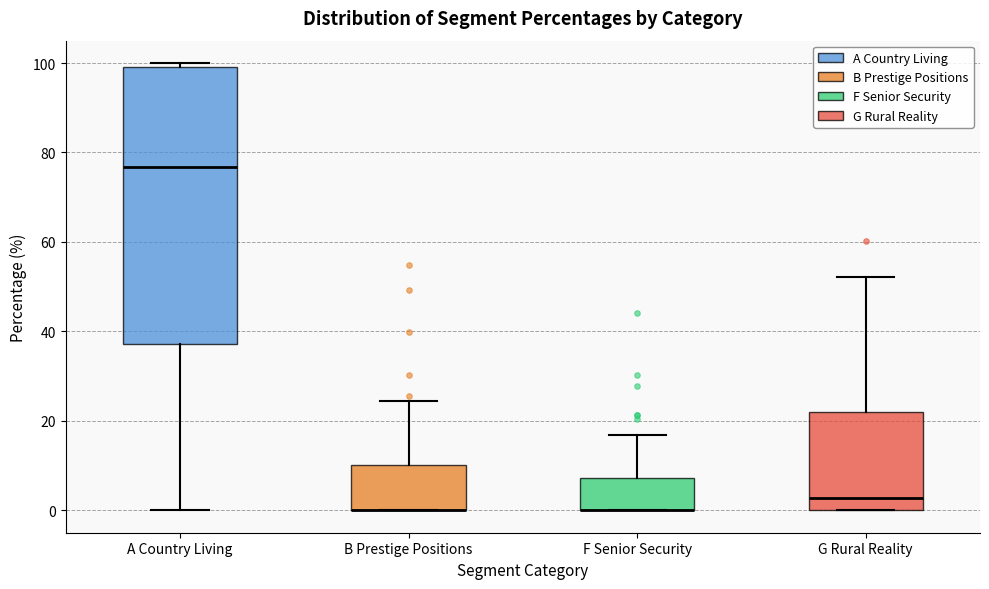

Comparing the boxes themselves (not the whiskers), which one is the tallest?

A Country Living